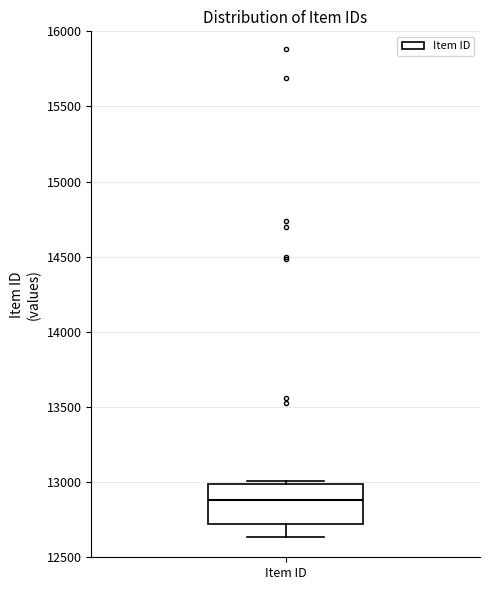

Transcribe this box plot: give where the median line is, the range the box spans, and where the two whiskers end, as read against the y-axis. The values are not printed on the chart, so give them approximately, as read against the axis.

median 12900, box 12700 to 13000, whiskers 12650 to 13000 (just above the box's upper edge)